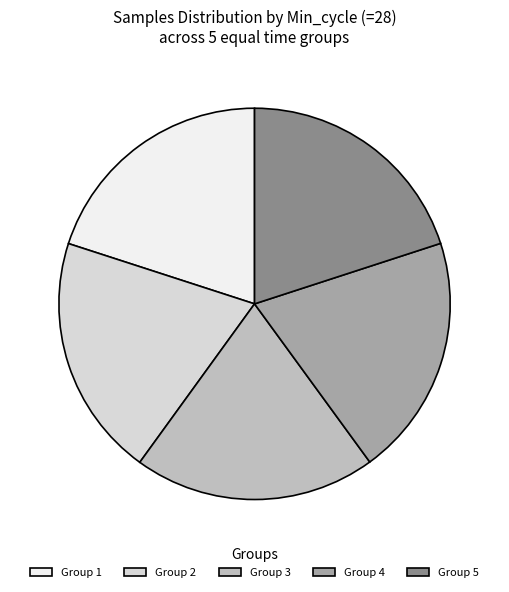

How many segments does this pie chart have?

5